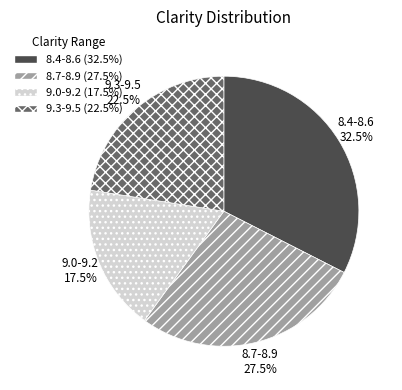

Which has a higher value, 8.7-8.9 or 9.0-9.2?

8.7-8.9